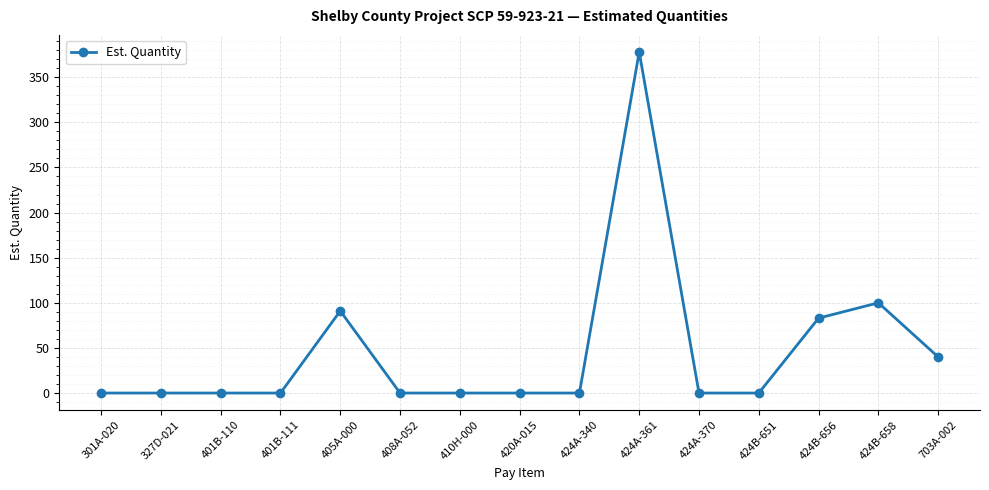

True or false: the data has more than 0 interior local peaks.

True